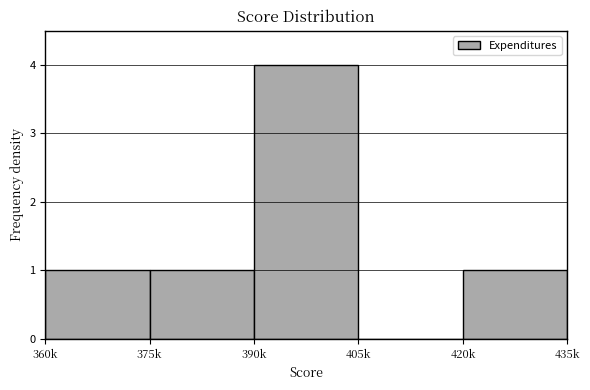

Reading left to right, transcribe all the data shown in this chart.

360k=1	375k=1	390k=4	405k=0	420k=1